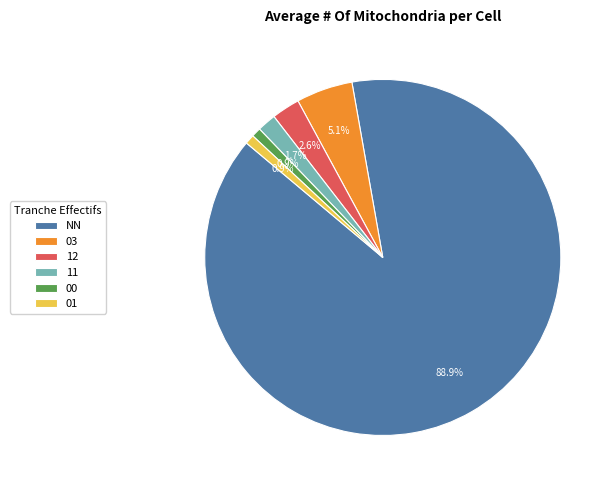

Count the number of slices in the pie.

6